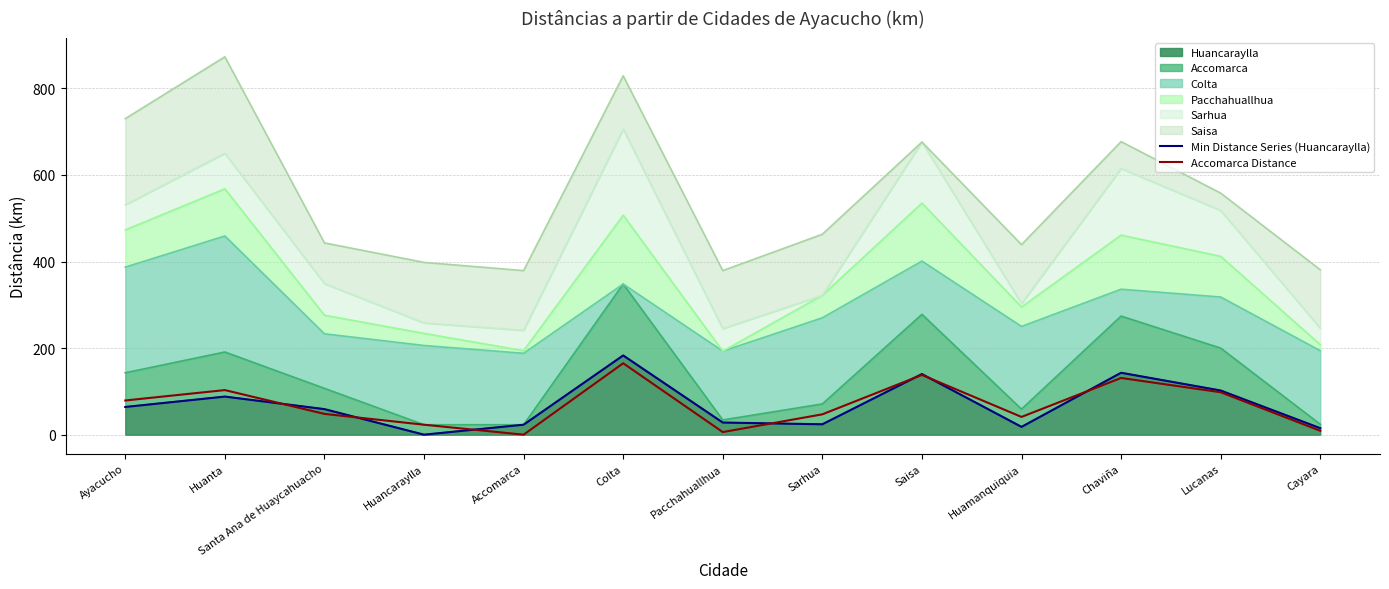

Reading left to right, what are all the values shown in this chart?

Min Distance Series (Huancaraylla): Ayacucho=64	Huanta=88	Santa Ana de Huaycahuacho=59	Huancaraylla=0	Accomarca=23	Colta=183	Pacchahuallhua=28	Sarhua=24	Saisa=140	Huamanquiquia=18	Chaviña=143	Lucanas=102	Cayara=15
Accomarca Distance: Ayacucho=79	Huanta=103	Santa Ana de Huaycahuacho=48	Huancaraylla=23	Accomarca=0	Colta=165	Pacchahuallhua=6	Sarhua=47	Saisa=138	Huamanquiquia=41	Chaviña=131	Lucanas=98	Cayara=9